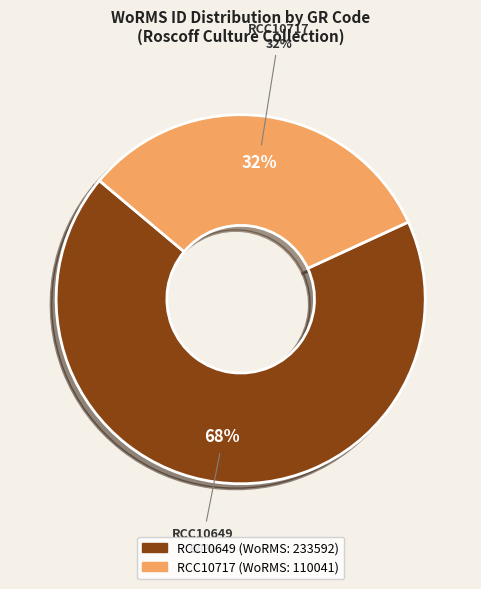

The RCC10649 slice represents 68% of the pie. True or false?

True